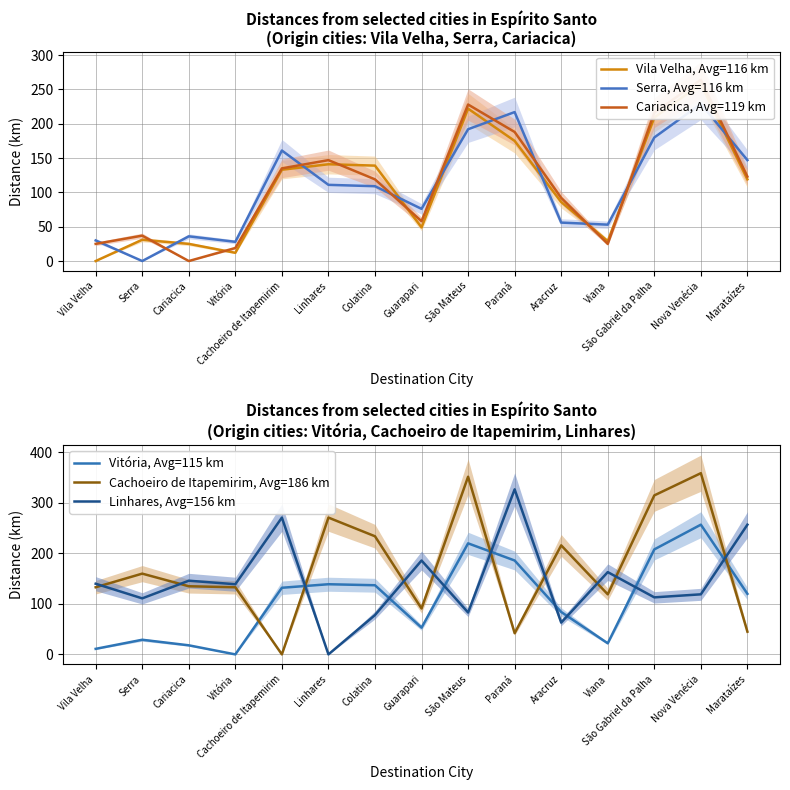

What are all the series names shown in the legend?

Vila Velha, Avg=116 km, Serra, Avg=116 km, Cariacica, Avg=119 km, Vitória, Avg=115 km, Cachoeiro de Itapemirim, Avg=186 km, Linhares, Avg=156 km